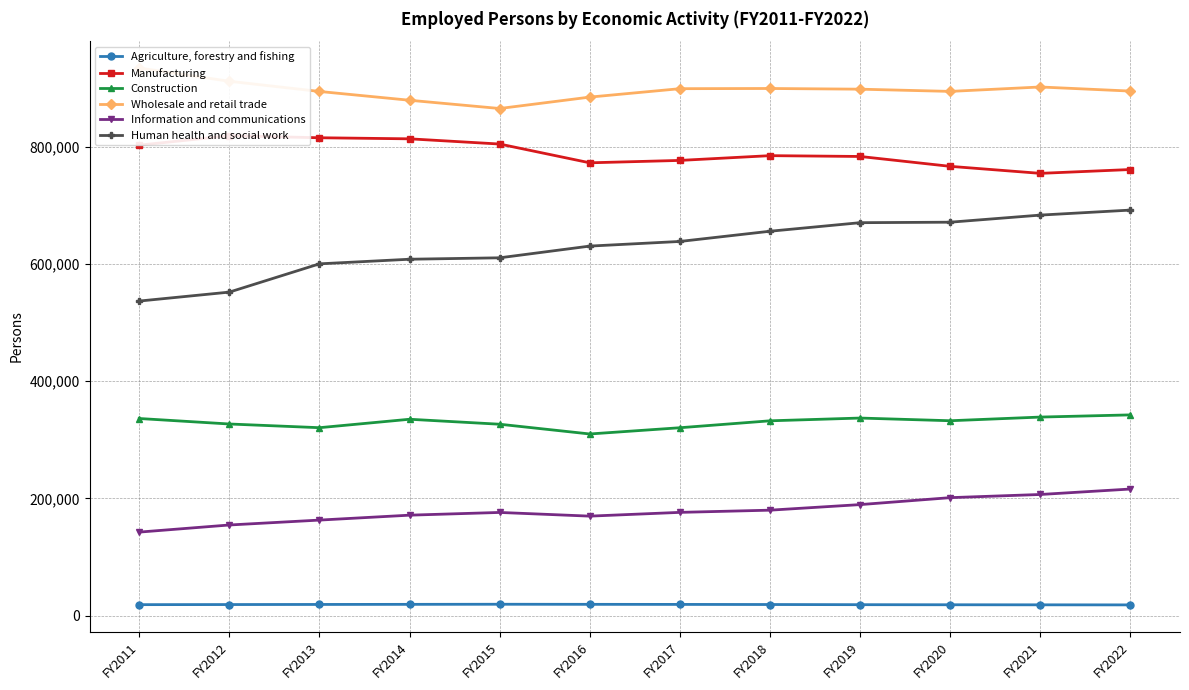

What is the difference between the maximum and minimum values in the Manufacturing series?

64143